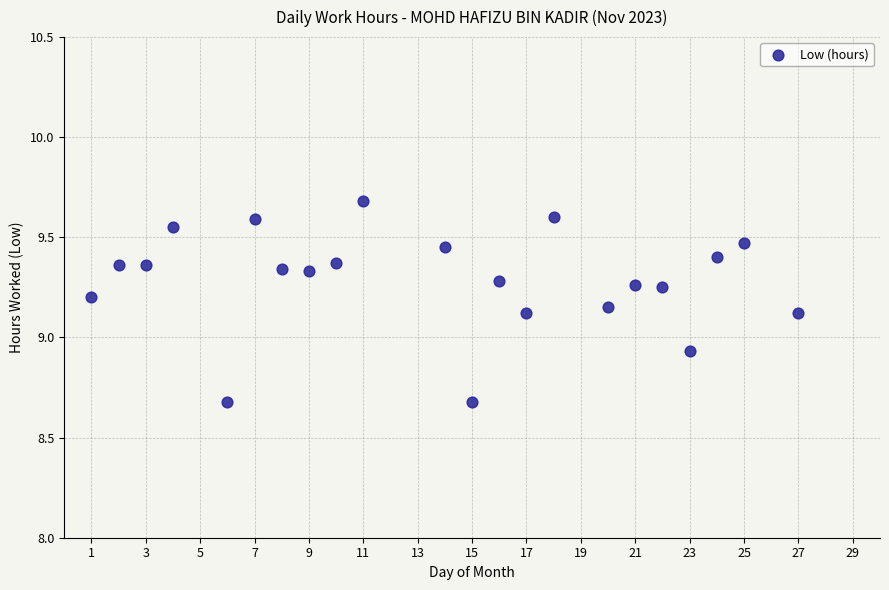

What is the range of X values (max minus min)?

26.0